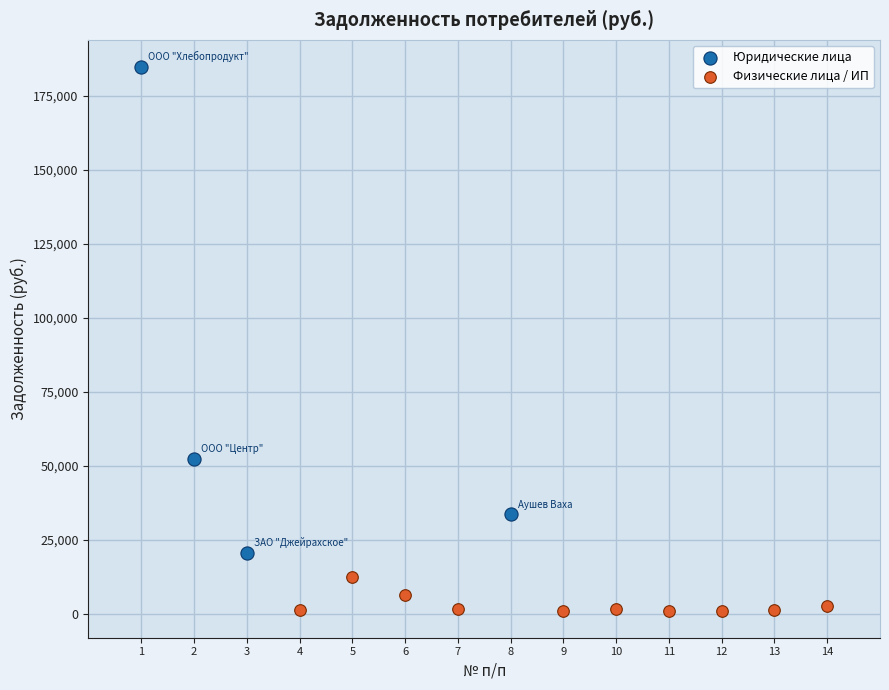

What are all the series names shown in the legend?

Юридические лица, Физические лица / ИП